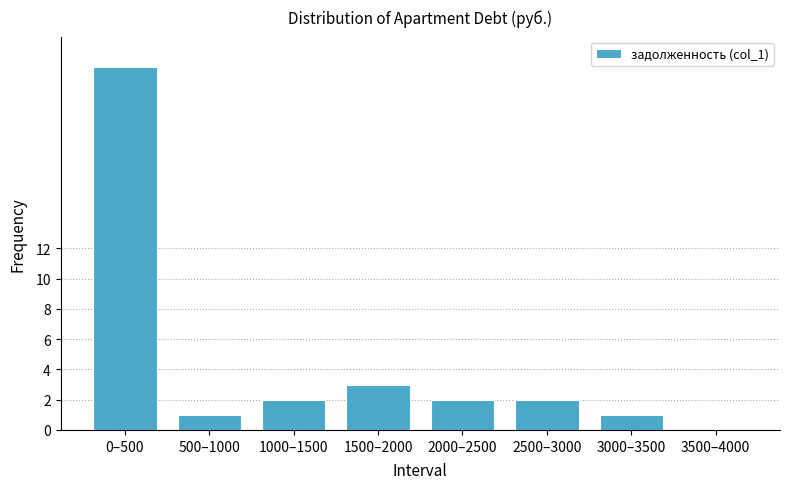

Reading left to right, list all the values displayed in this chart.

0–500=24	500–1000=1	1000–1500=2	1500–2000=3	2000–2500=2	2500–3000=2	3000–3500=1	3500–4000=0